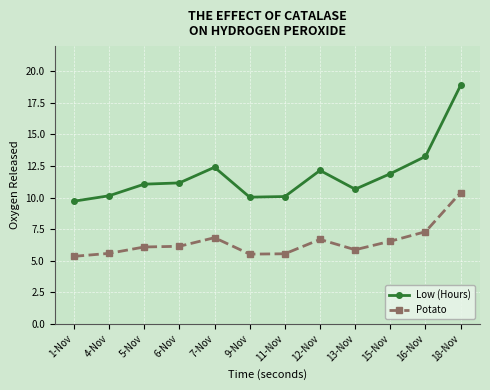

What is the label of the 5th point from the left?

7-Nov